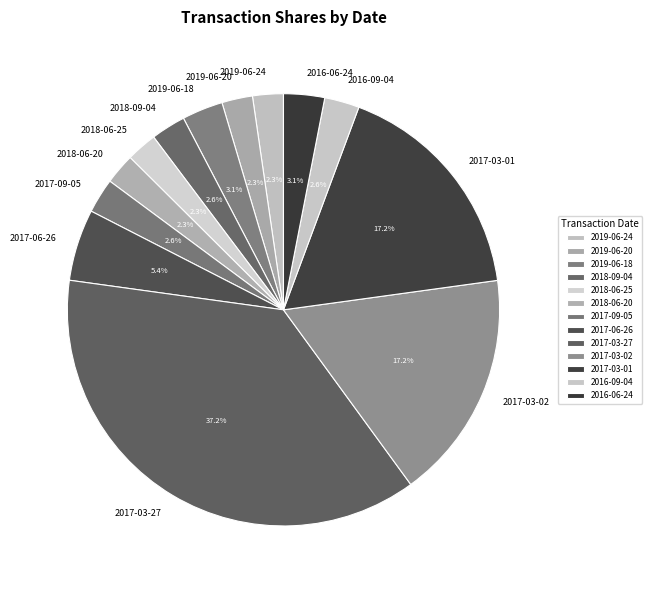

What is the largest slice in the pie chart?

2017-03-27